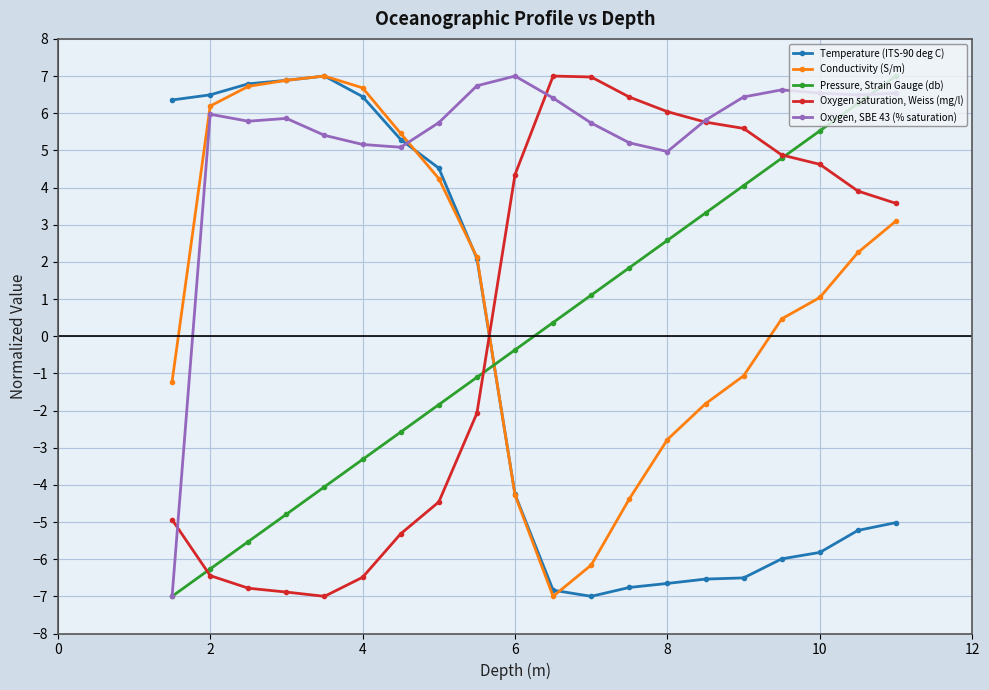

How many intersections are there between Temperature (ITS-90 deg C) and Oxygen, SBE 43 (% saturation)?

1